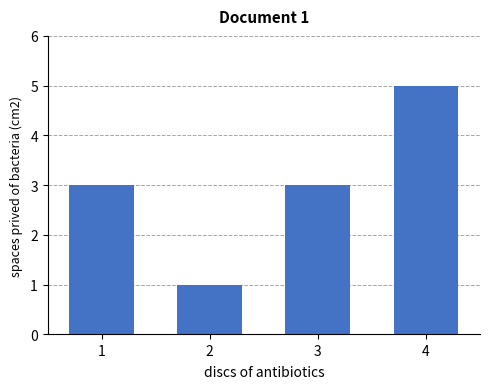

Reading right to left, what are all the values shown in this chart?

4=5	3=3	2=1	1=3